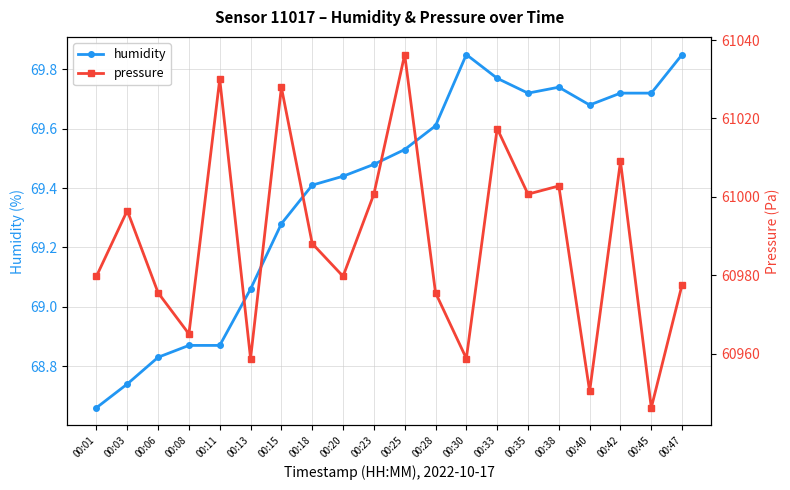

Is this an area chart (filled region under the line)?

No